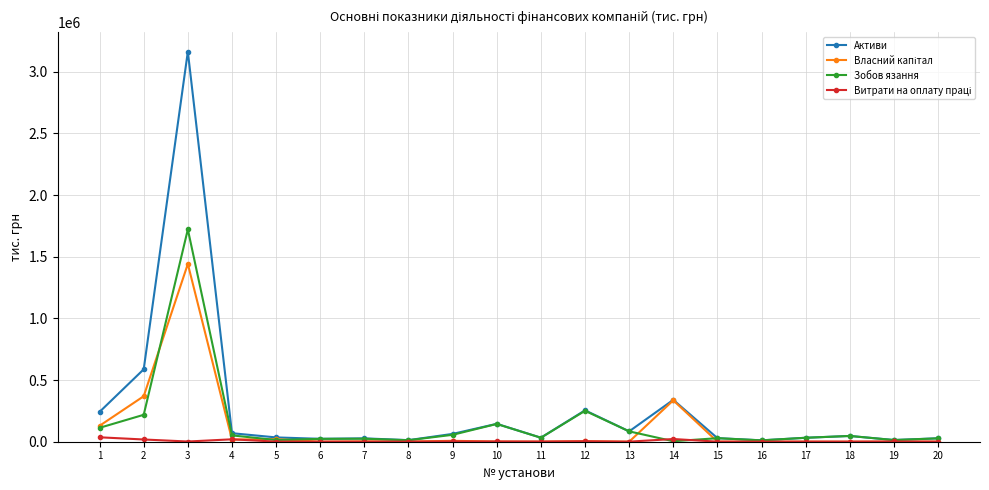

At which category is the sum across all series the highest?

3